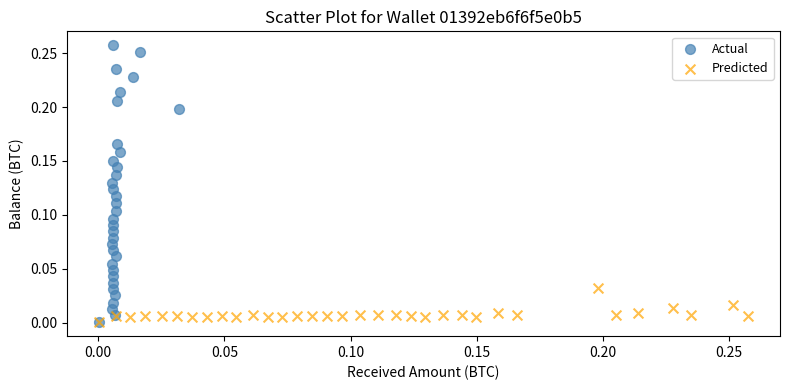

Which series has the largest Y range (max minus min)?

Actual